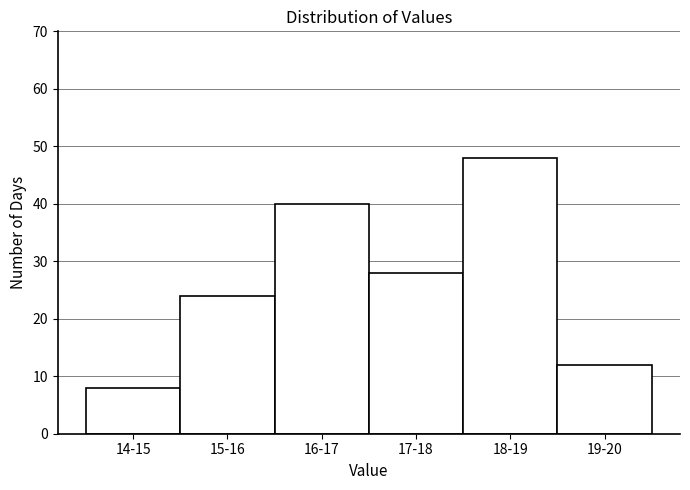

Reading left to right, what are all the values shown in this chart?

14-15=8	15-16=24	16-17=40	17-18=28	18-19=48	19-20=12